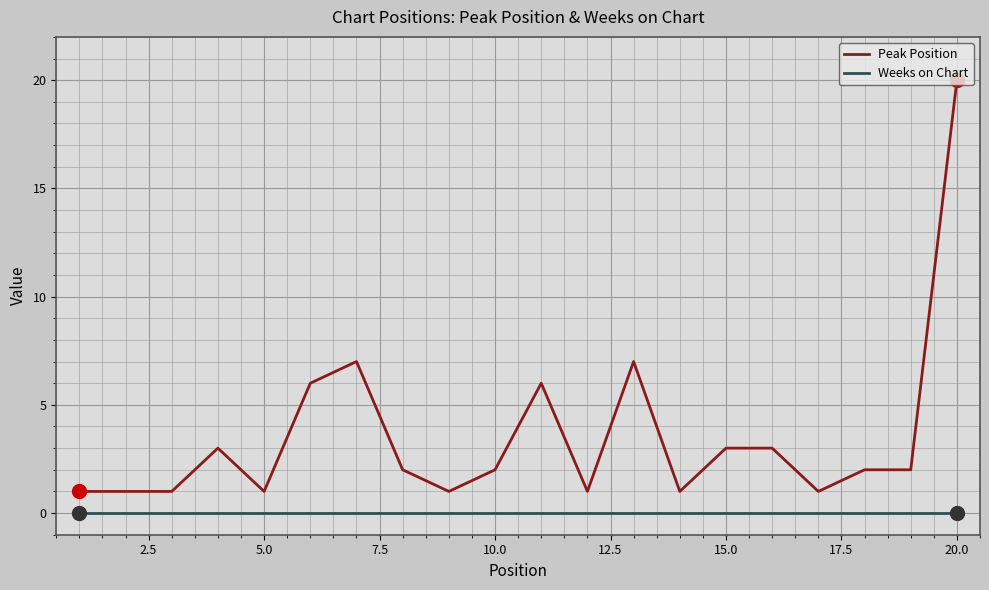

What is the lowest value of the Peak Position series?

1